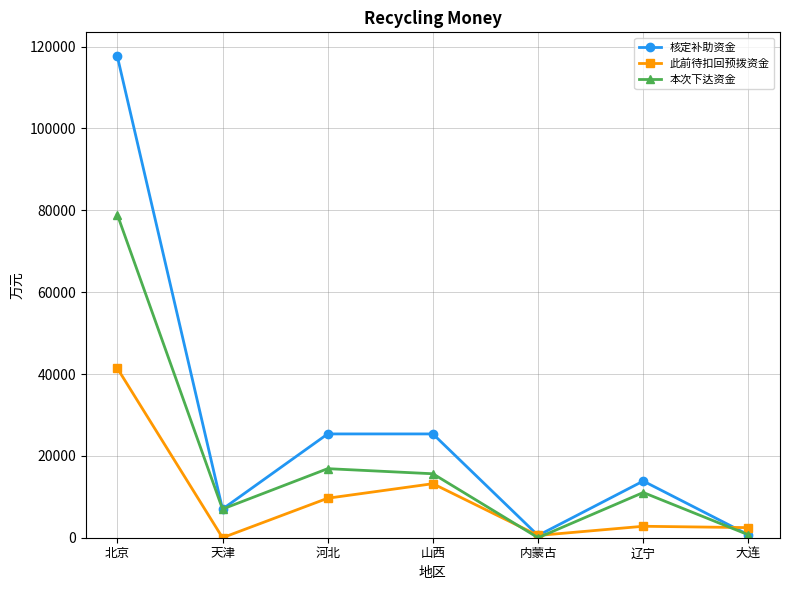

Between 辽宁 and 大连, which series saw the biggest shift?

核定补助资金